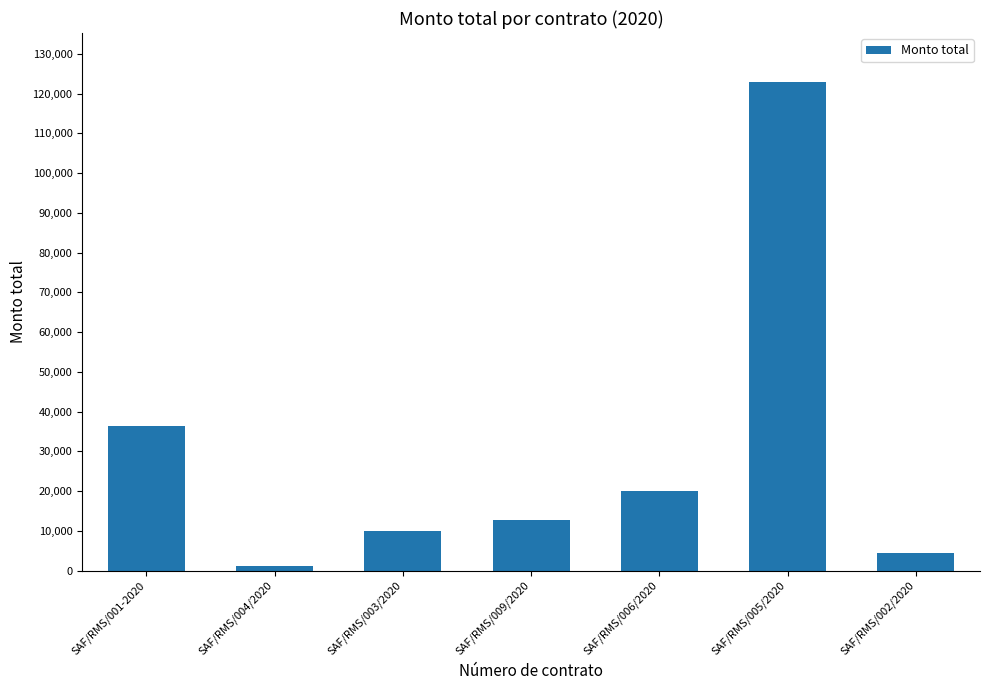

Reading left to right, transcribe all the data shown in this chart.

36470.4	1200.0	10000.0	12760.0	20000.0	122960.0	4500.0